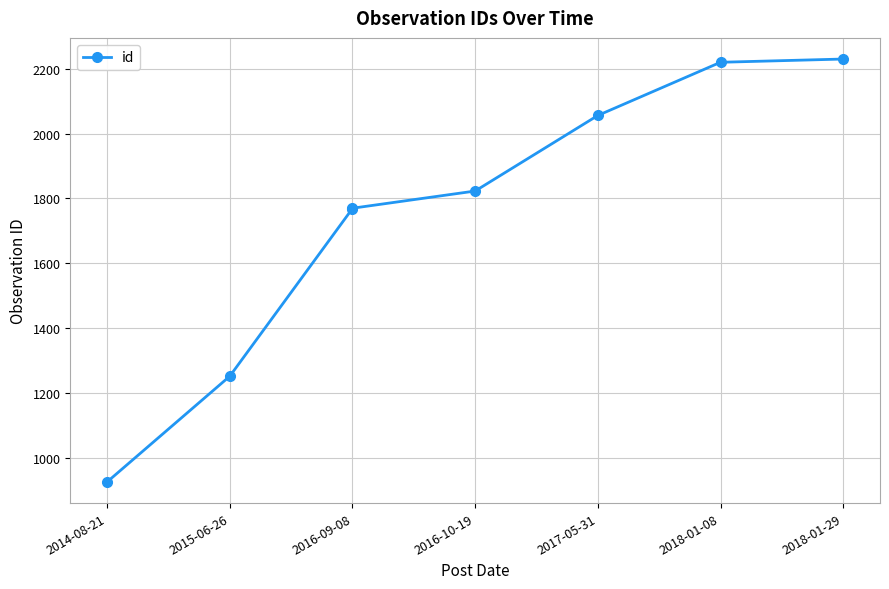

At which label is the value closest to 1578?

2016-09-08